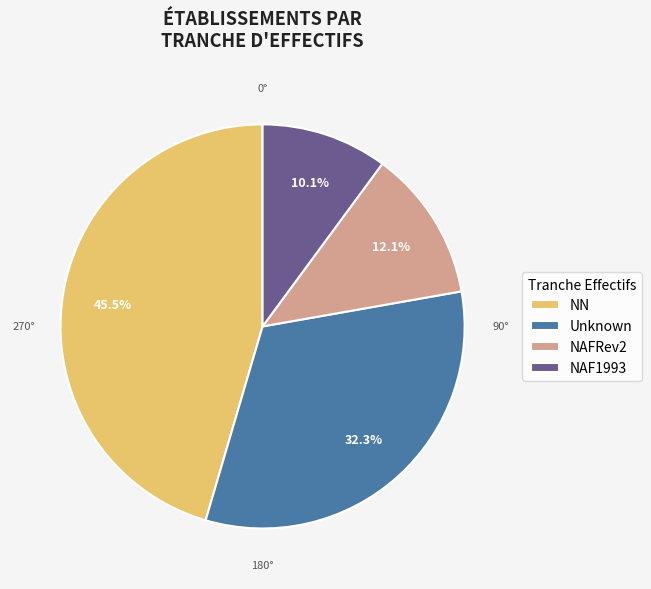

Between Unknown and NN, which is larger?

NN